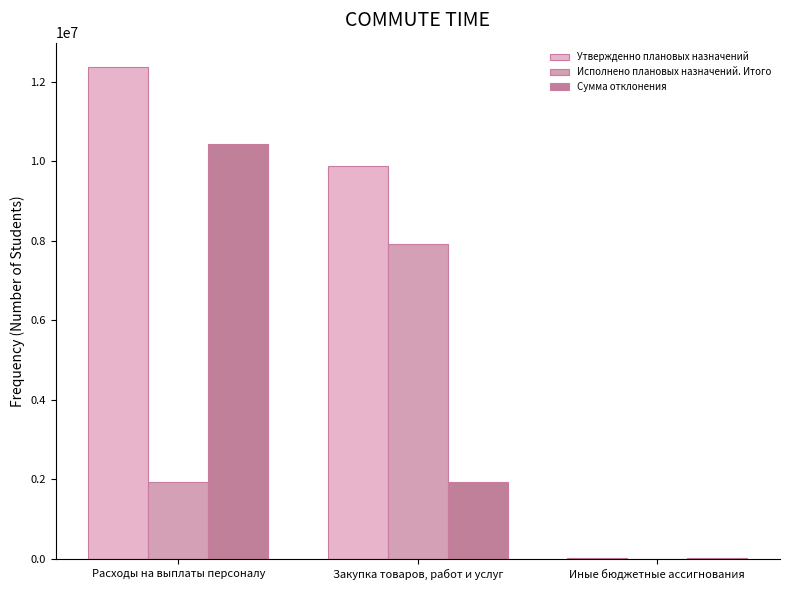

Reading right to left, extract all data points from this chart.

Утвержденно плановых назначений: Иные бюджетные ассигнования=39000.0	Закупка товаров, работ и услуг=9870569.4	Расходы на выплаты персоналу=12360923.0
Исполнено плановых назначений. Итого: Иные бюджетные ассигнования=6000.0	Закупка товаров, работ и услуг=7930121.5	Расходы на выплаты персоналу=1932543.4
Сумма отклонения: Иные бюджетные ассигнования=33000.0	Закупка товаров, работ и услуг=1940448.0	Расходы на выплаты персоналу=10428379.6